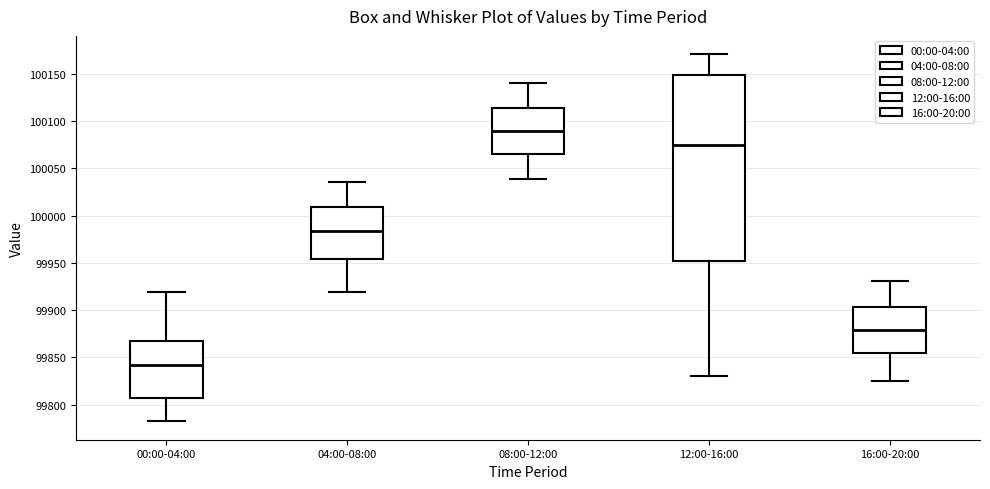

Where does the median line of the box for 08:00-12:00 sit on the y-axis? The values are not printed on the chart, so give them approximately, as read against the axis.

100090